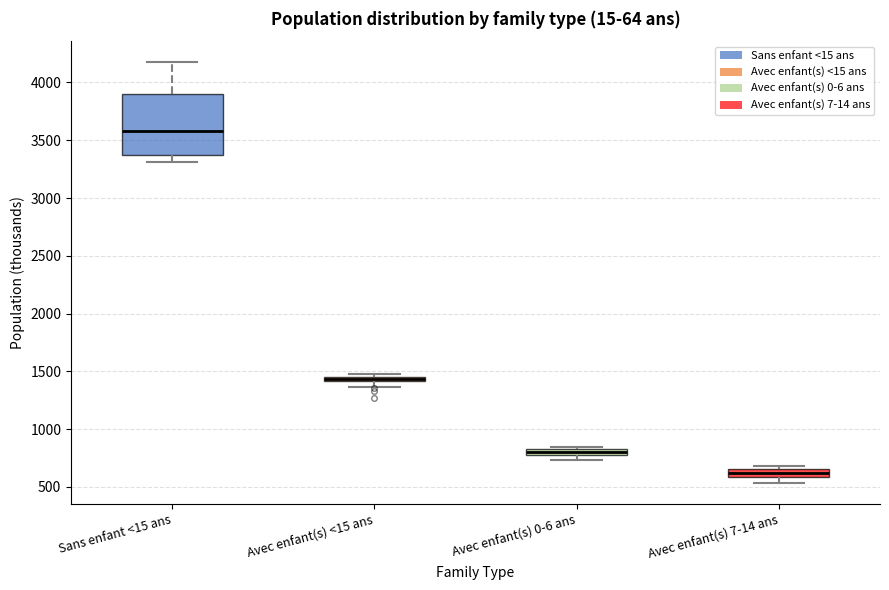

Where is the lower edge of the box for Avec enfant(s) 7-14 ans on the y-axis? The values are not printed on the chart, so give them approximately, as read against the axis.

600